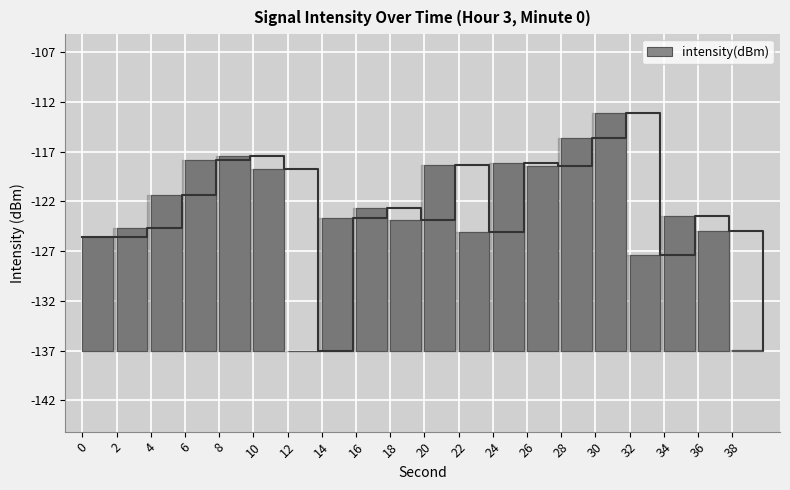

Which category has the highest value across all series?

30